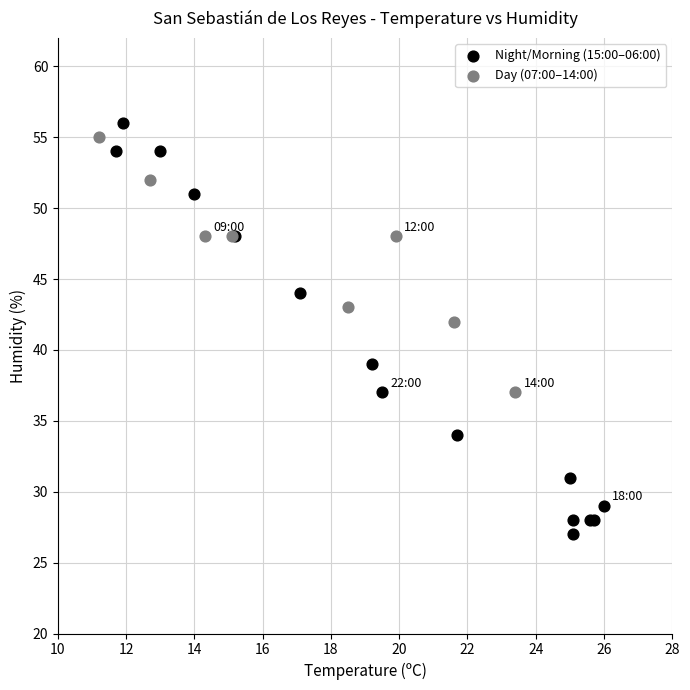

Which series reaches the maximum Y coordinate?

Night/Morning (15:00–06:00)